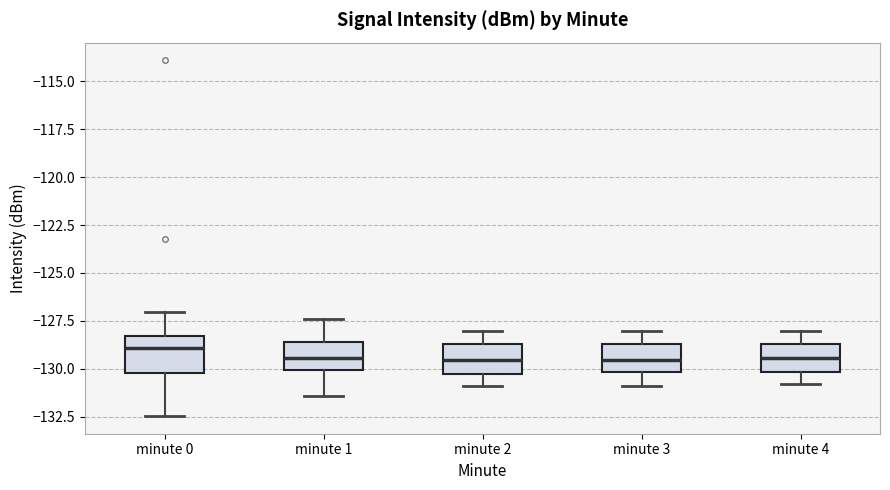

Where does the lower whisker of the box for minute 0 end on the y-axis? The values are not printed on the chart, so give them approximately, as read against the axis.

-132.5